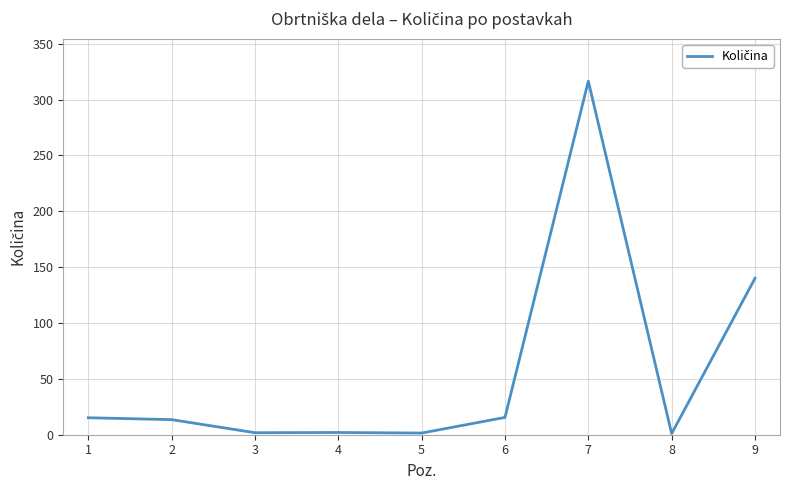

What is the change in value from 1 to 6?

+0.3